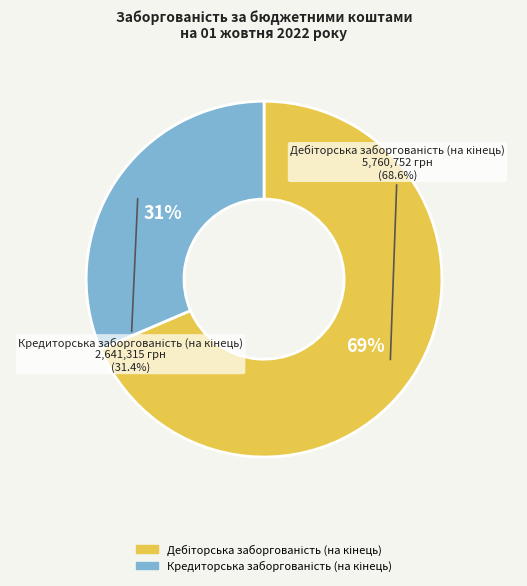

What percentage is the Кредиторська заборгованість (на кінець) slice, to the nearest percent?

31%